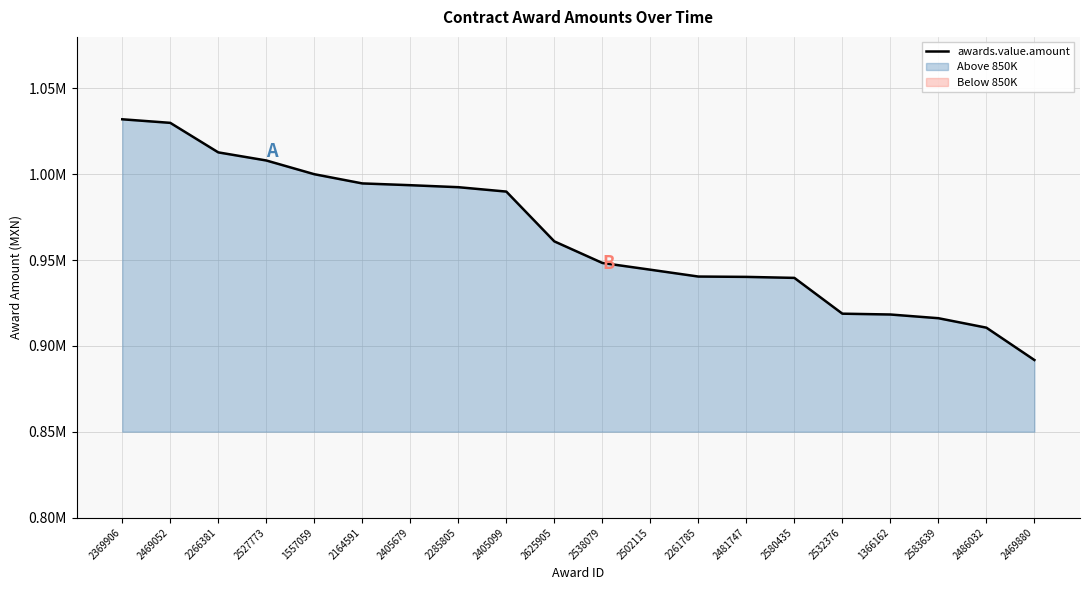

What is the sum of all values?

19282402.6